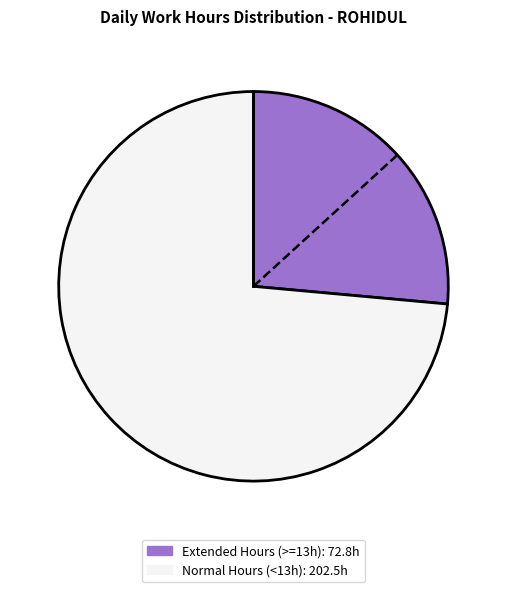

Is there a majority slice in this chart?

Yes